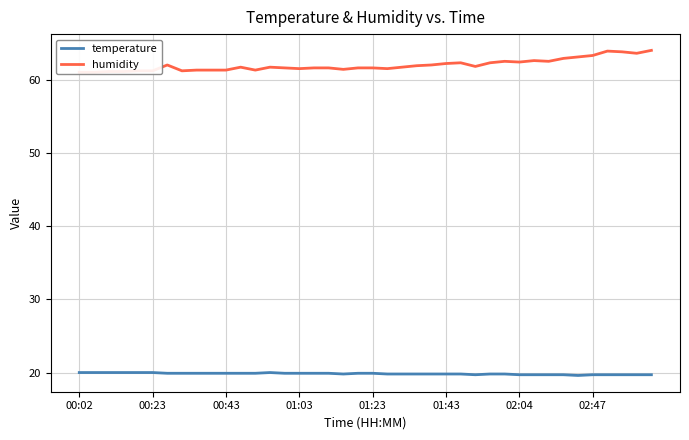

True or false: temperature has more than 1 interior local peaks.

False